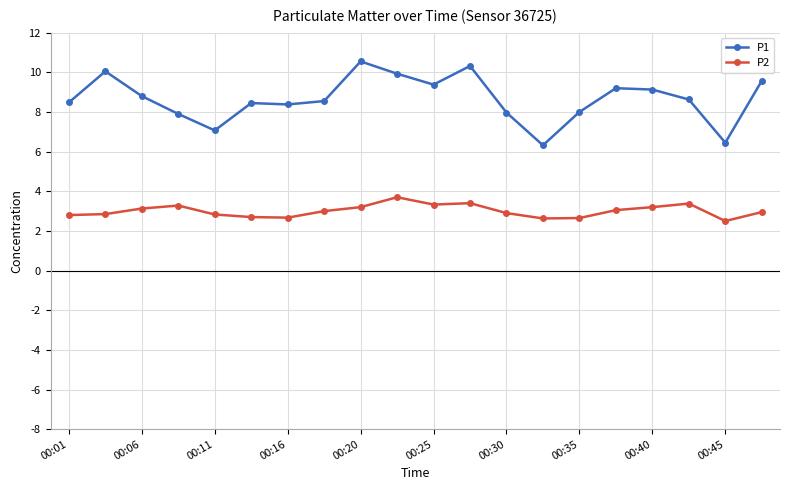

Rank the series by their maximum value, from lowest to highest.

P2, P1